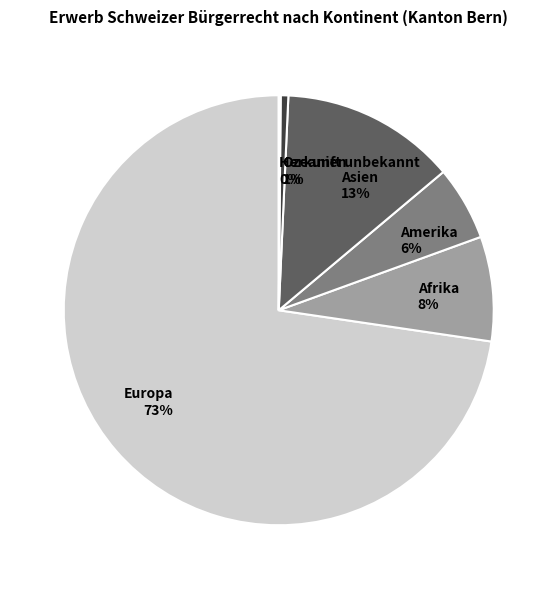

Which slice is the largest?

Europa